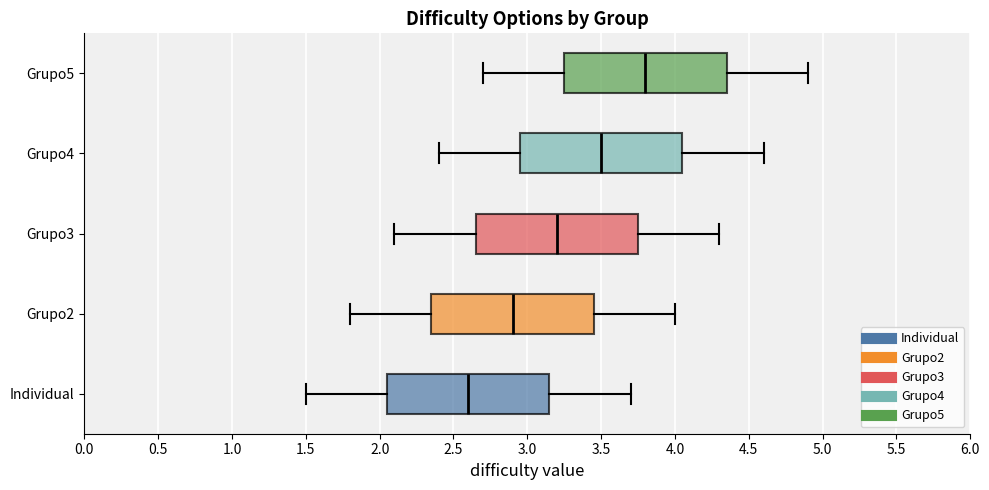

Reading bottom to top, transcribe this box plot: for each box, give where its median line is, the range the box spans, and where its two whiskers end, as read against the x-axis. The values are not printed on the chart, so give them approximately, as read against the axis.

Individual: median 2.60, box 2.05 to 3.15, whiskers 1.50 to 3.70
Grupo2: median 2.90, box 2.35 to 3.45, whiskers 1.80 to 4.00
Grupo3: median 3.20, box 2.65 to 3.75, whiskers 2.10 to 4.30
Grupo4: median 3.50, box 2.95 to 4.05, whiskers 2.40 to 4.60
Grupo5: median 3.80, box 3.25 to 4.35, whiskers 2.70 to 4.90